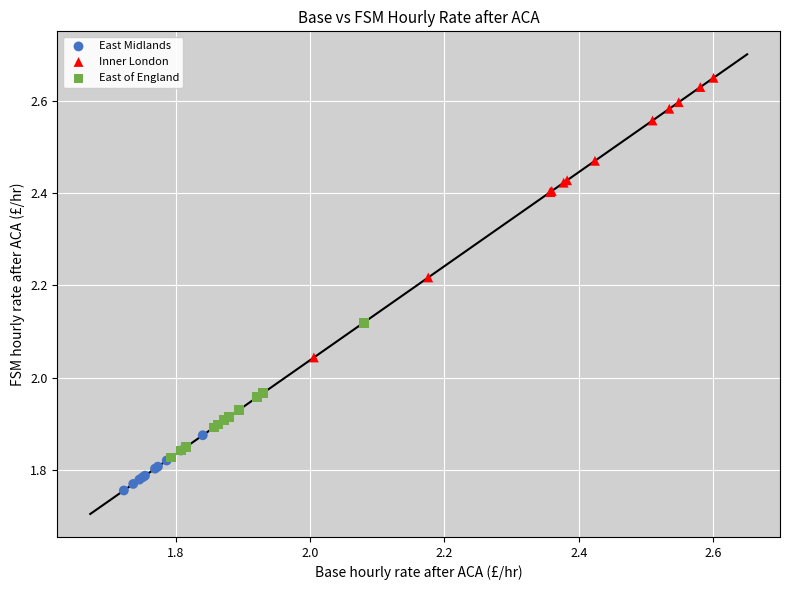

Which series contains the lowest Y value?

East Midlands